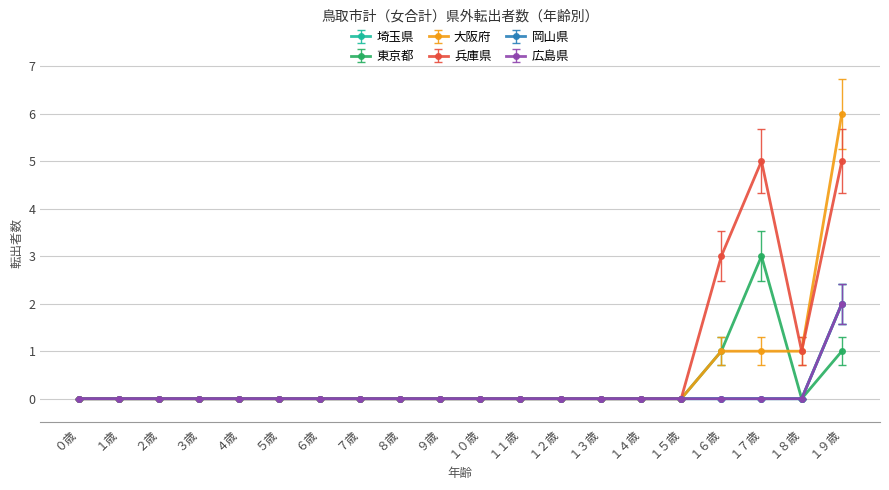

Is this an area chart (filled region under the line)?

No